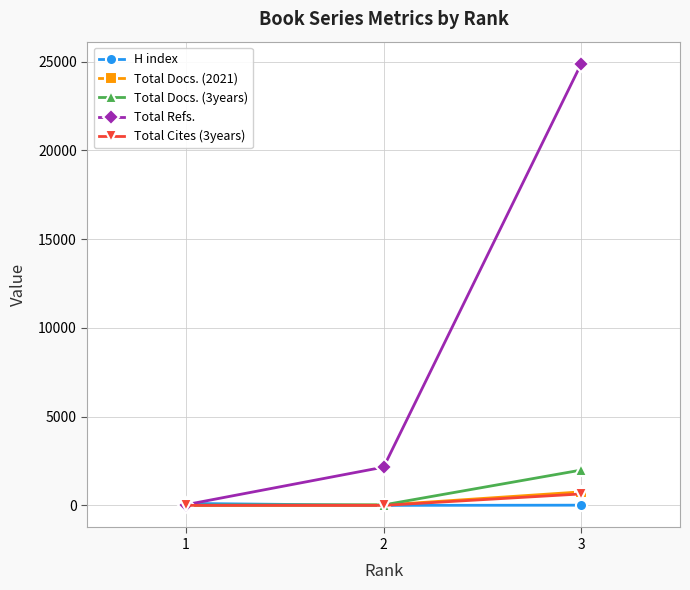

What is the maximum value shown in the chart?

24886